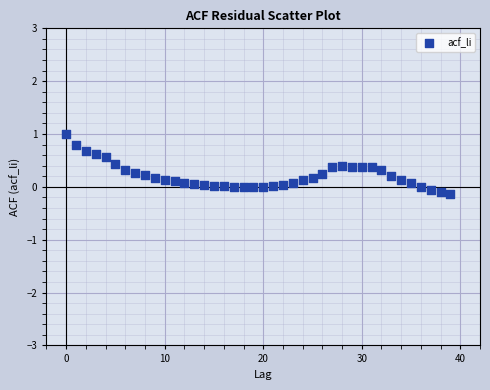

What is the range of Y values (max minus min)?

1.1